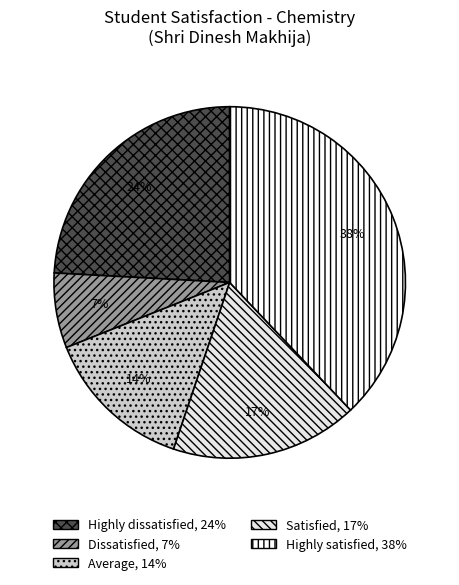

Rank the categories by value from highest to lowest.

Highly satisfied, Highly dissatisfied, Satisfied, Average, Dissatisfied